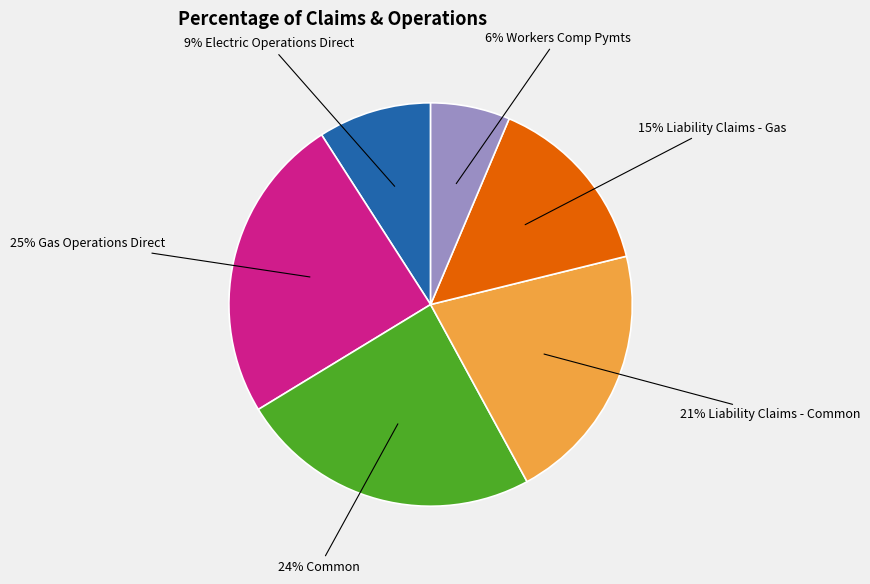

Is there any slice that represents more than half of the pie?

No